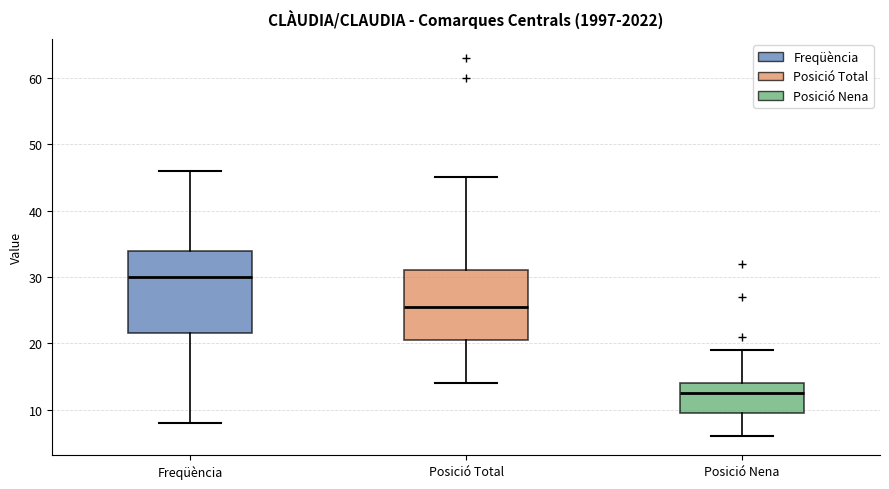

Comparing the boxes themselves (not the whiskers), which one is the tallest?

Freqüència